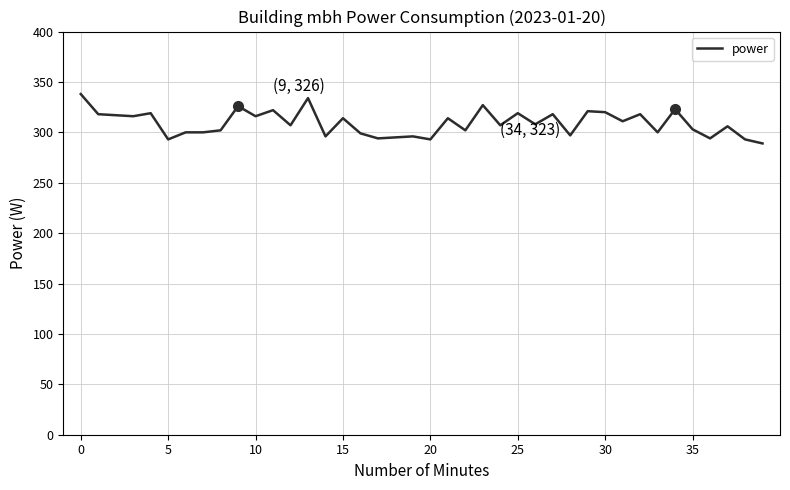

What is the difference between the maximum and minimum values?

49